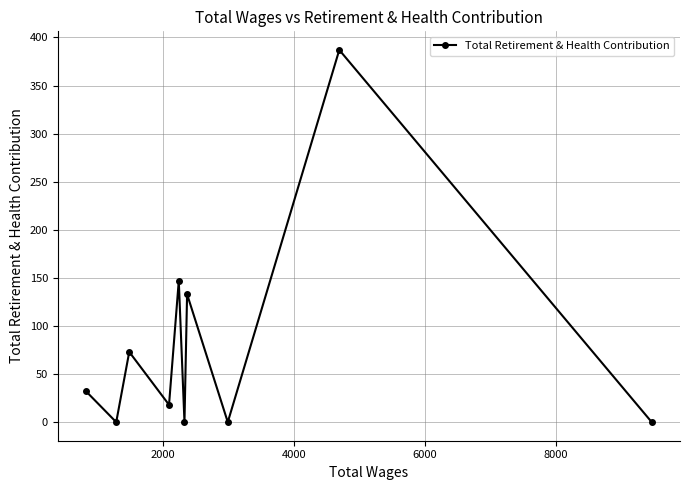

What is the maximum value shown in the chart?

387